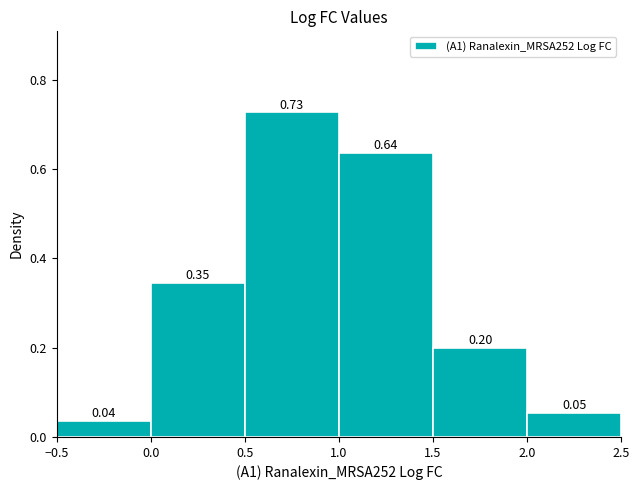

How tall is the bar that spans -0.5 to 0.0 on the x-axis?

0.04